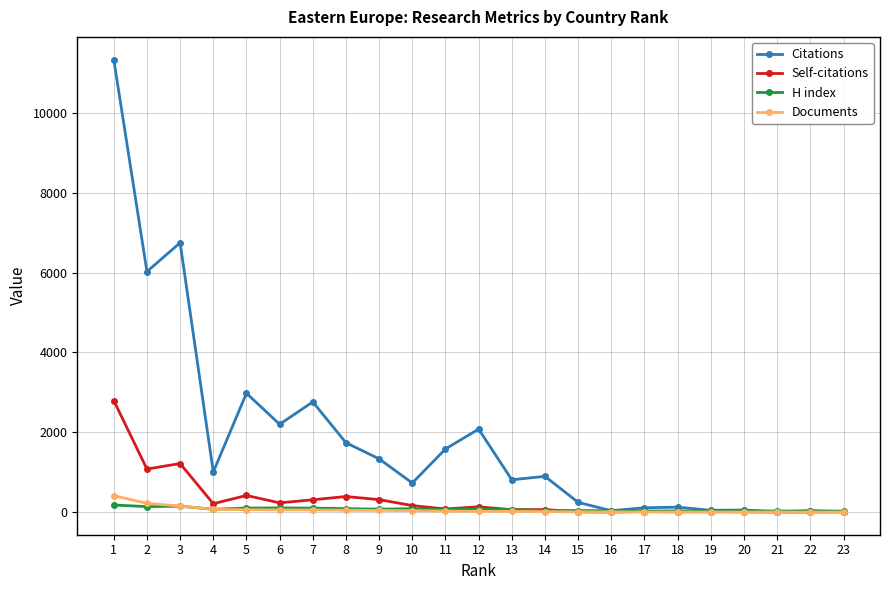

What is the value of the Documents point at the 10th from the left?

37